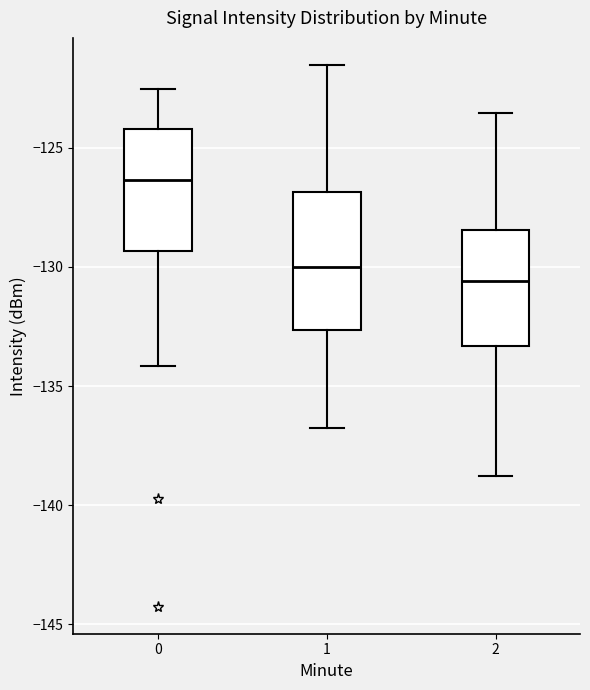

Reading left to right, transcribe this box plot: for each box, give where its median line is, the range the box spans, and where its two whiskers end, as read against the y-axis. The values are not printed on the chart, so give them approximately, as read against the axis.

0: median -126.5, box -129.5 to -124.0, whiskers -134.0 to -122.5
1: median -130.0, box -132.5 to -127.0, whiskers -137.0 to -121.5
2: median -130.5, box -133.5 to -128.5, whiskers -139.0 to -123.5